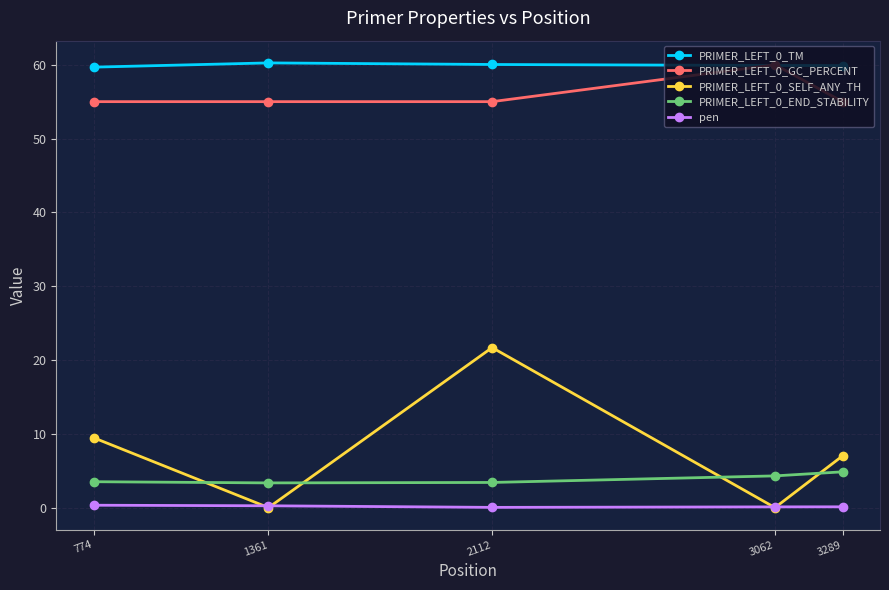

The PRIMER_LEFT_0_SELF_ANY_TH series shows -8.5 at 3062. True or false?

False